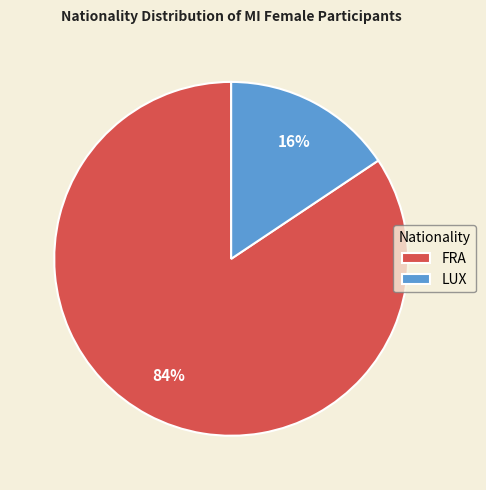

To the nearest percent, what is the average slice percentage?

50%